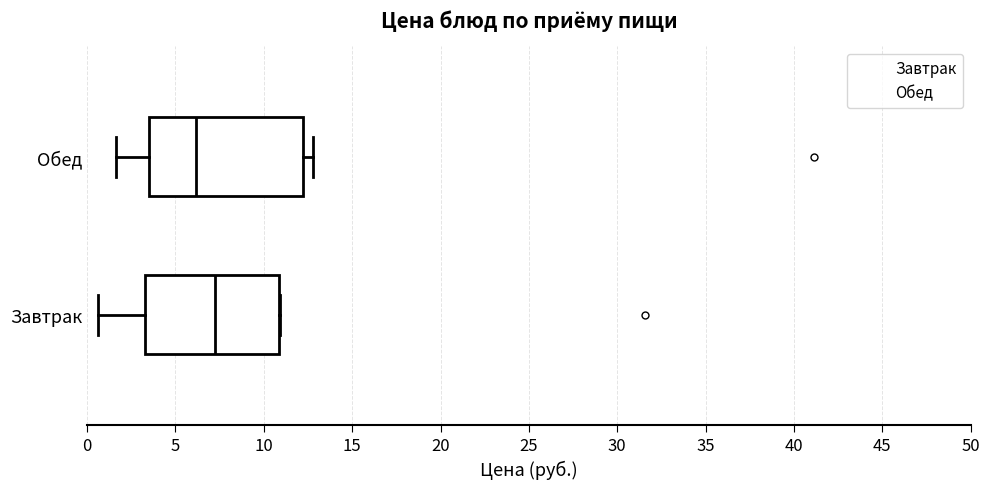

Reading bottom to top, read every box against the x-axis: the position of its median line, the range the box covers, and the ends of its whiskers. The values are not printed on the chart, so give them approximately, as read against the axis.

Завтрак: median 7.5, box 3.5 to 11.0, whiskers 0.5 to 11.0
Обед: median 6.0, box 3.5 to 12.0, whiskers 1.5 to 13.0